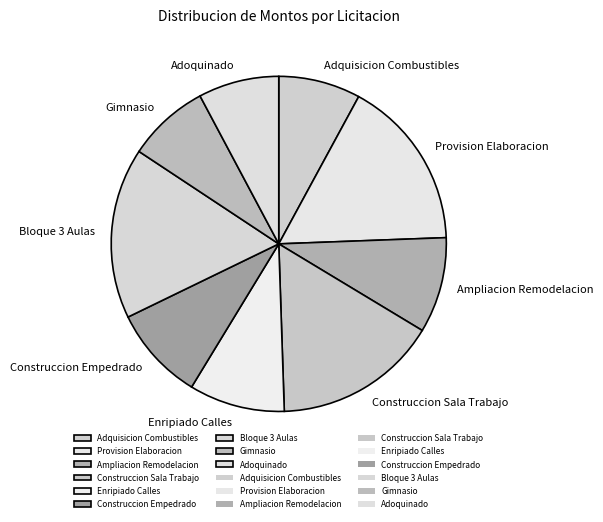

The Adoquinado slice represents 8% of the pie. True or false?

True